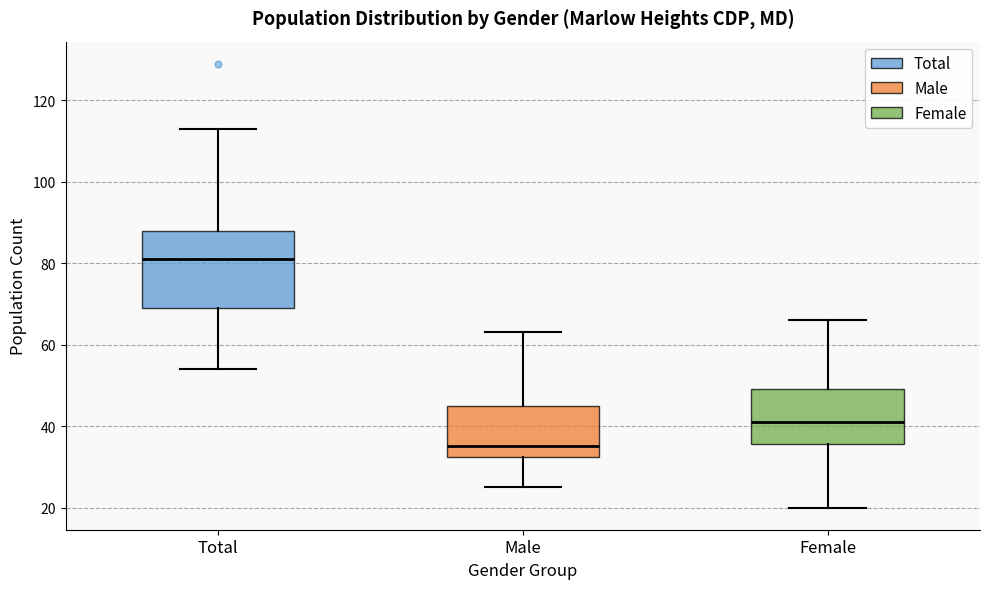

Where does the median line of the box for Total sit on the y-axis? The values are not printed on the chart, so give them approximately, as read against the axis.

82